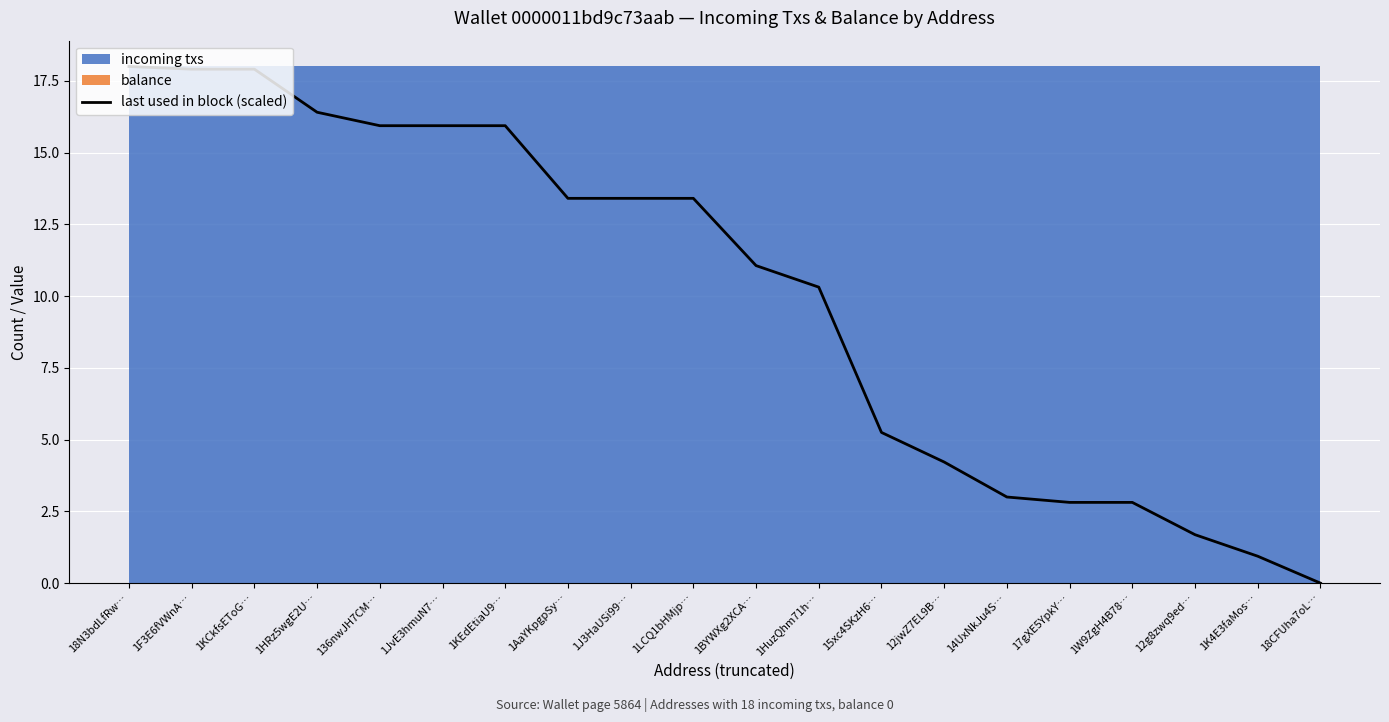

Reading left to right, what are all the values shown in this chart?

18N3bdLfRw…=18.0	1F3E6fVWnA…=17.9	1KCkfsEToG…=17.9	1HRz5wgE2U…=16.4	136nwJH7CM…=15.9	1JvE3hmuN7…=15.9	1KEdEtiaU9…=15.9	1AaYKpgpSy…=13.4	1J3HaUSi99…=13.4	1LCQ1bHMjp…=13.4	1BYWXg2XCA…=11.1	1HuzQhm71h…=10.3	15xc4SKzH6…=5.2	12jwZ7EL9B…=4.2	14UxNkJu4S…=3.0	17gXE5YpkY…=2.8	1W9ZgH4B78…=2.8	12g8zwq9ed…=1.7	1K4E3faMos…=0.9	18CFUha7oL…=0.0